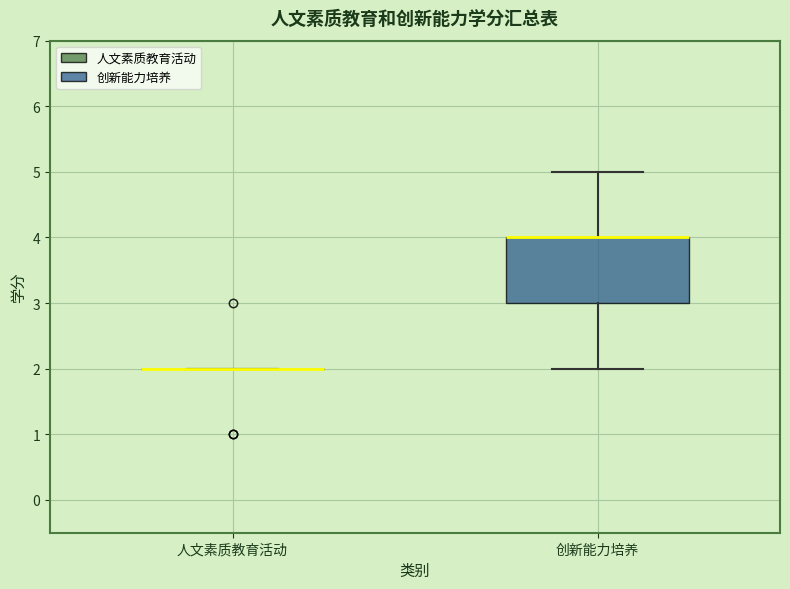

Comparing the boxes themselves (not the whiskers), which one is the tallest?

创新能力培养